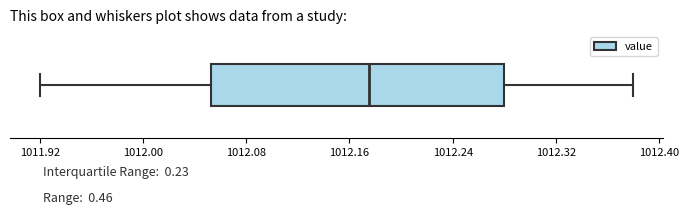

Transcribe this box plot: give where the median line is, the range the box spans, and where the two whiskers end, as read against the x-axis. The values are not printed on the chart, so give them approximately, as read against the axis.

median 1012.18, box 1012.05 to 1012.28, whiskers 1011.92 to 1012.38